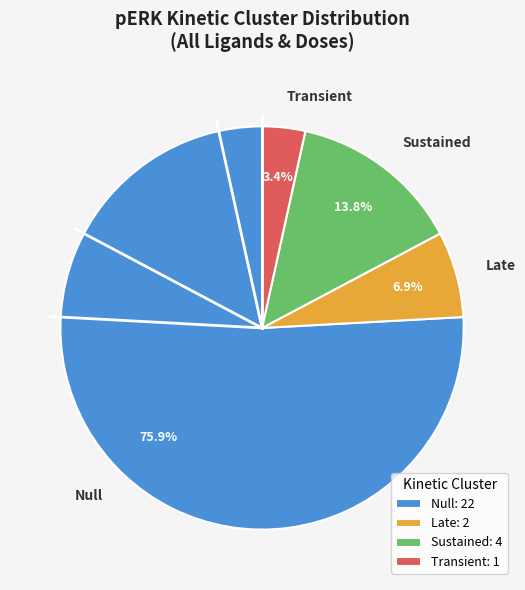

What percentage is NOT represented by Null?

24.1%